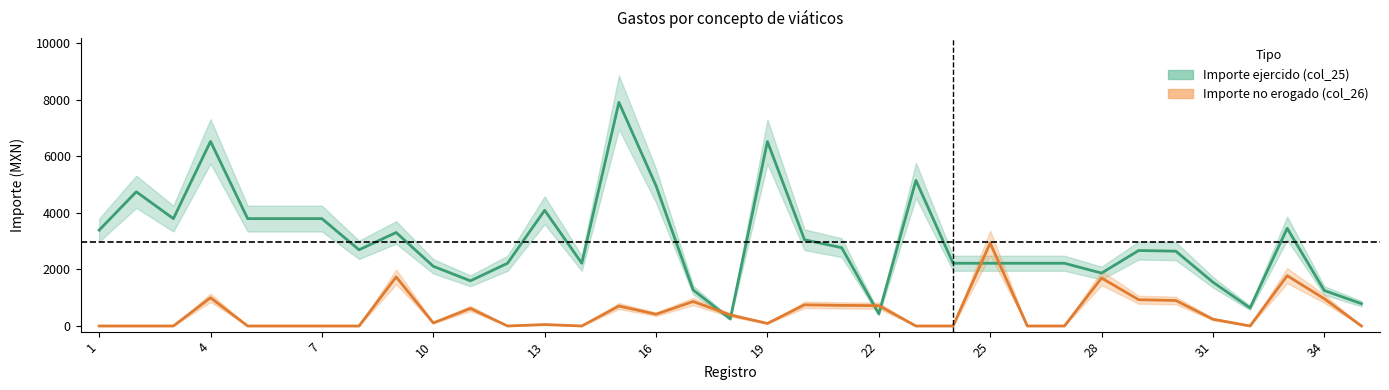

How many interior local peaks does the Importe no erogado (col_26) series have?

10